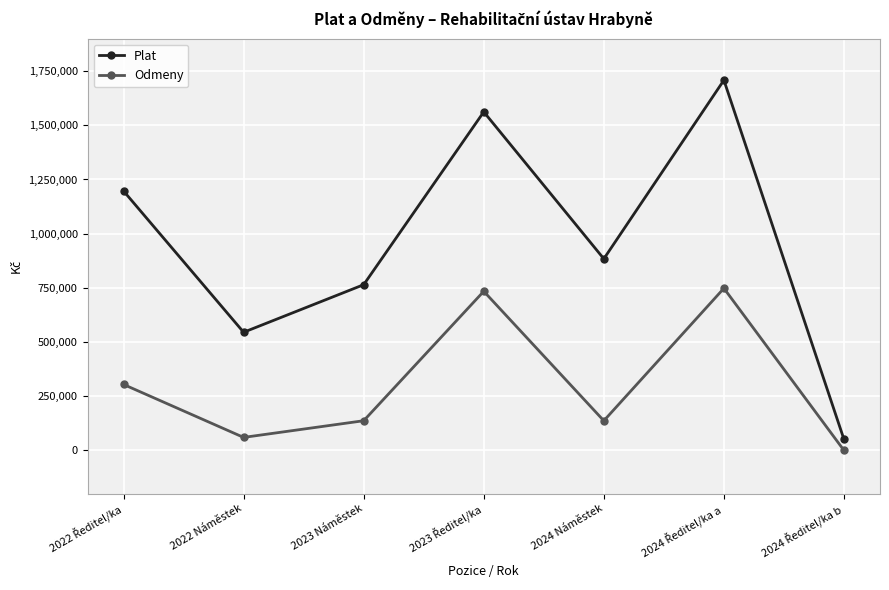

Which series has the largest total across all categories?

Plat